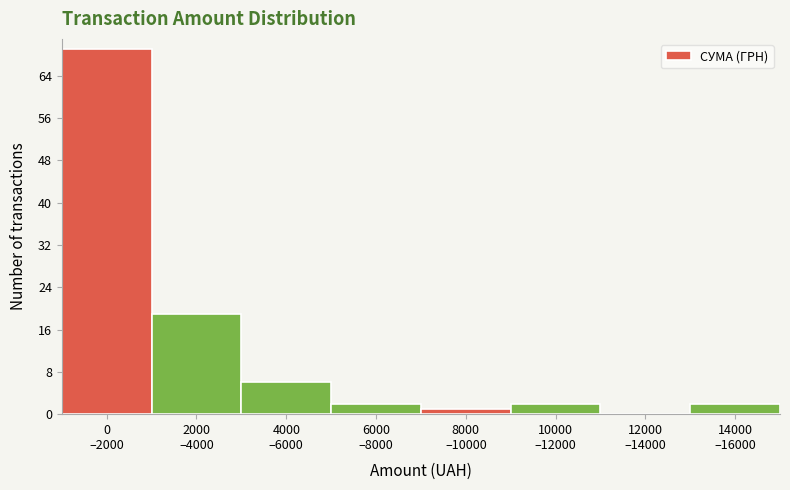

What is the maximum value shown in the chart?

69